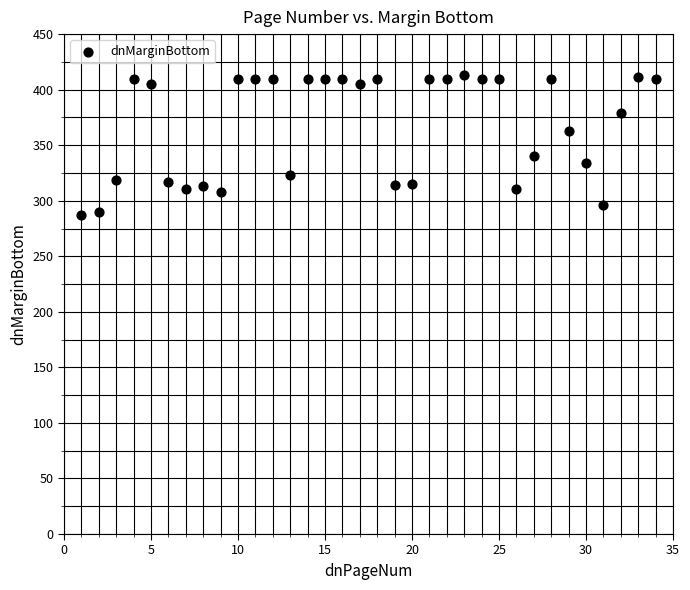

What is the range of X values (max minus min)?

33